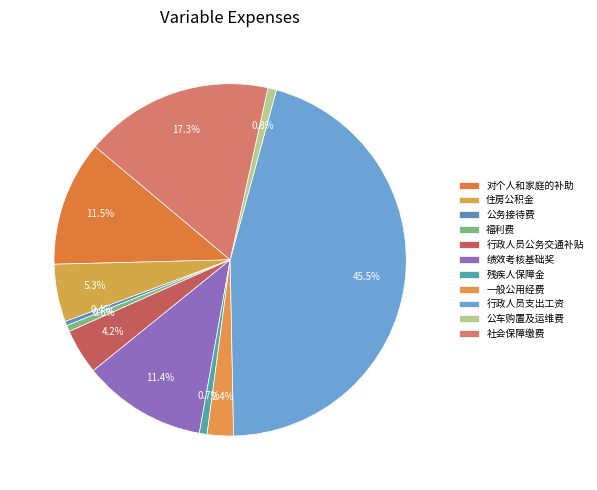

The 公车购置及运维费 slice represents 1% of the pie. True or false?

True